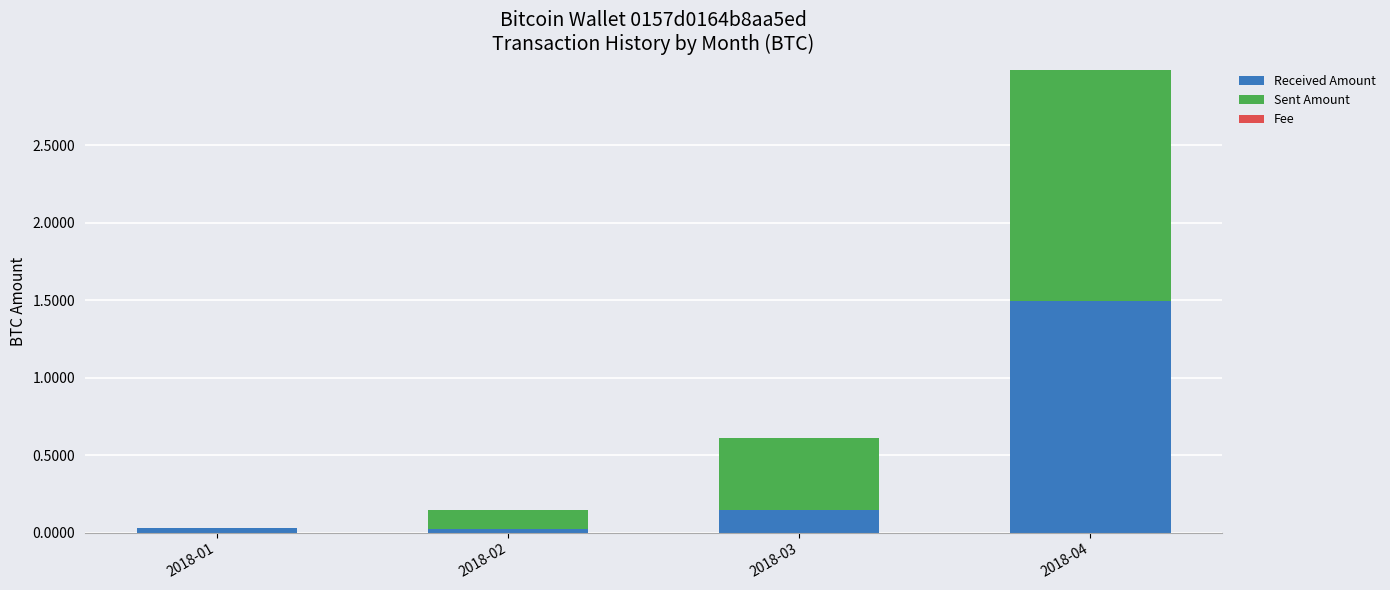

What is the sum of all Received Amount values?

1.7